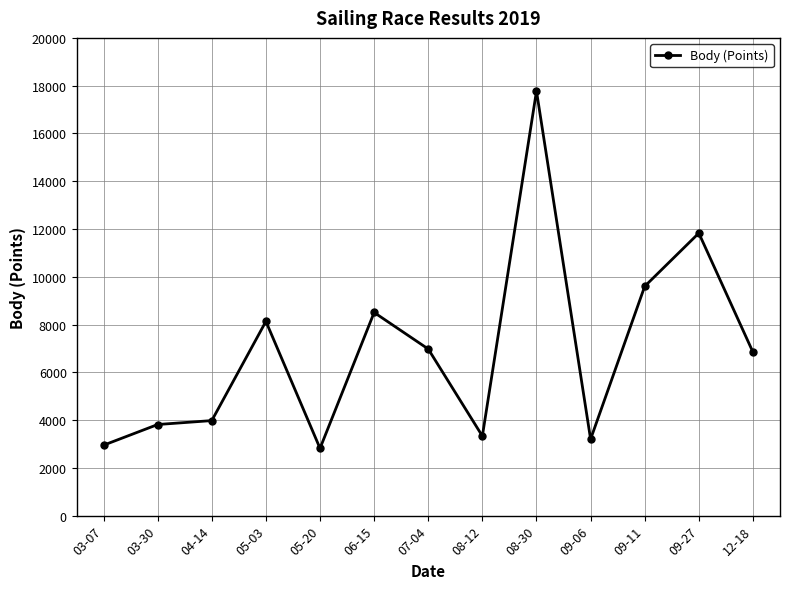

Approximately how many times larger is the value at 09-11 compared to 03-30?

2.5